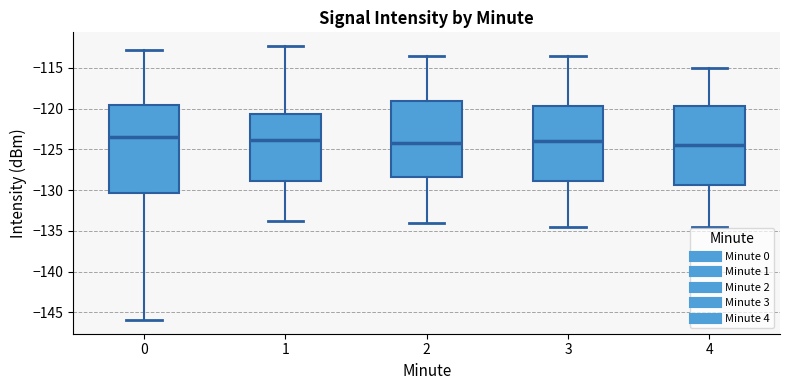

Reading left to right, read every box against the y-axis: the position of its median line, the range the box covers, and the ends of its whiskers. The values are not printed on the chart, so give them approximately, as read against the axis.

0: median -123.5, box -130.5 to -119.5, whiskers -146.0 to -113.0
1: median -124.0, box -129.0 to -120.5, whiskers -134.0 to -112.5
2: median -124.0, box -128.5 to -119.0, whiskers -134.0 to -113.5
3: median -124.0, box -129.0 to -119.5, whiskers -134.5 to -113.5
4: median -124.5, box -129.5 to -119.5, whiskers -134.5 to -115.0